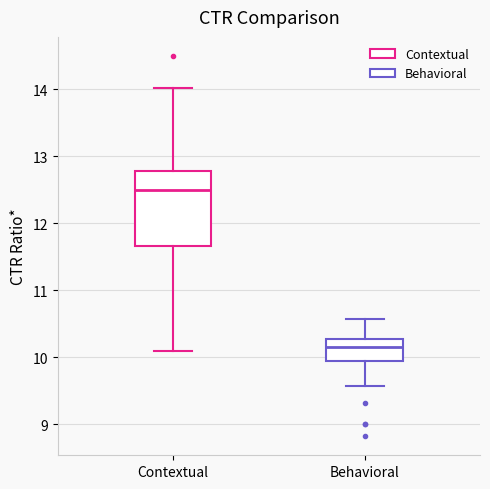

Comparing the boxes themselves (not the whiskers), which one is the tallest?

Contextual